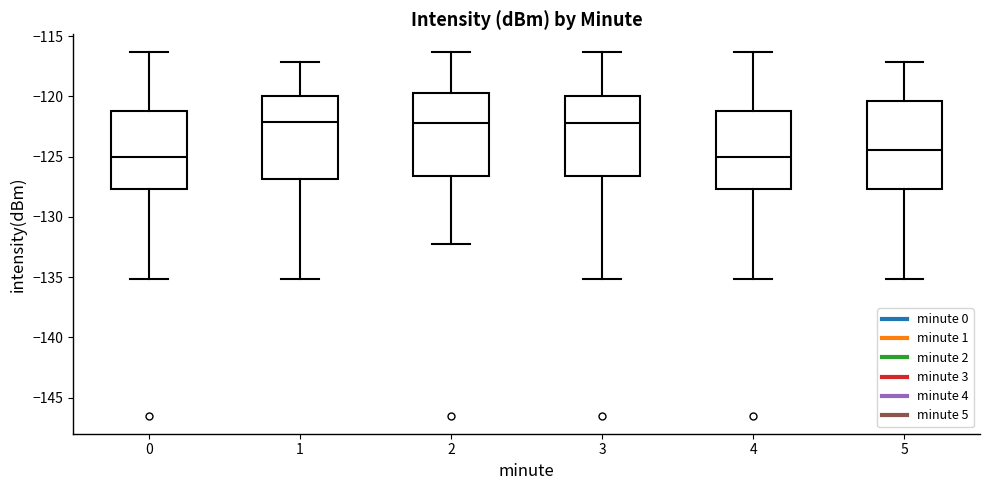

Where does the lower whisker of the box at x = 2 end on the y-axis? The values are not printed on the chart, so give them approximately, as read against the axis.

-132.5